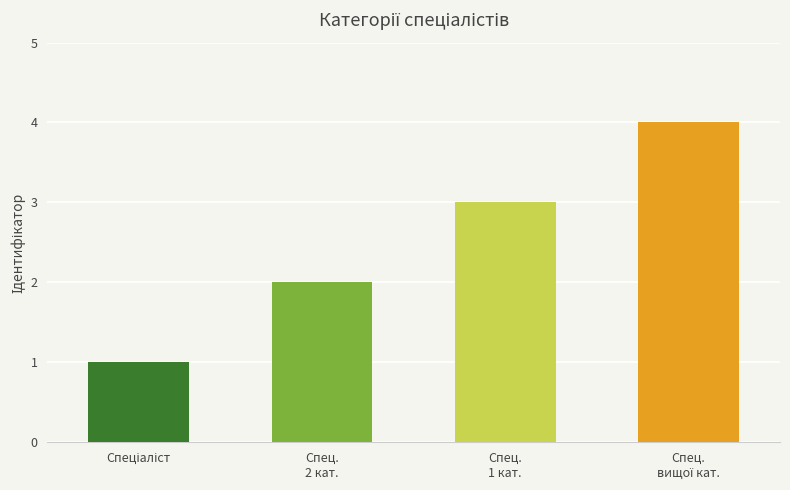

What is the difference between the maximum and second lowest values?

2